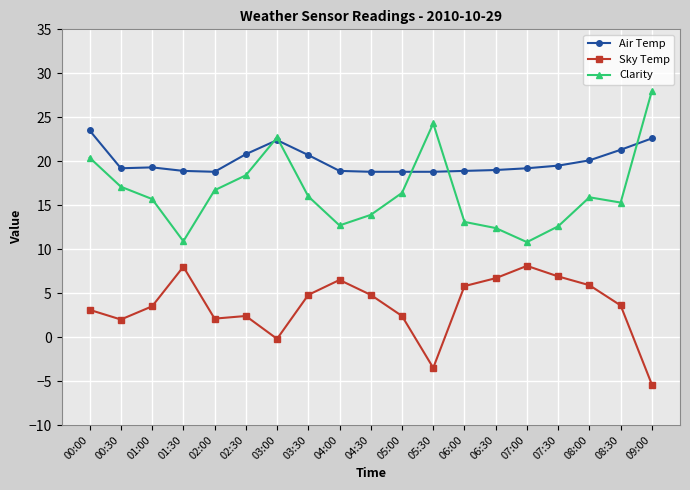

True or false: Air Temp and Sky Temp cross at least once.

False